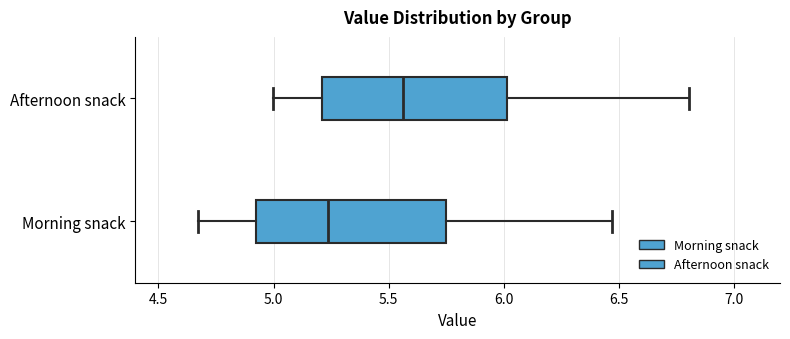

Which box has the furthest to the right median line?

Afternoon snack